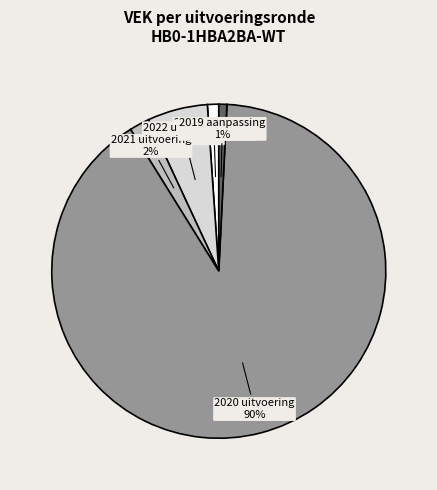

To the nearest percent, what is the average slice percentage?

20%